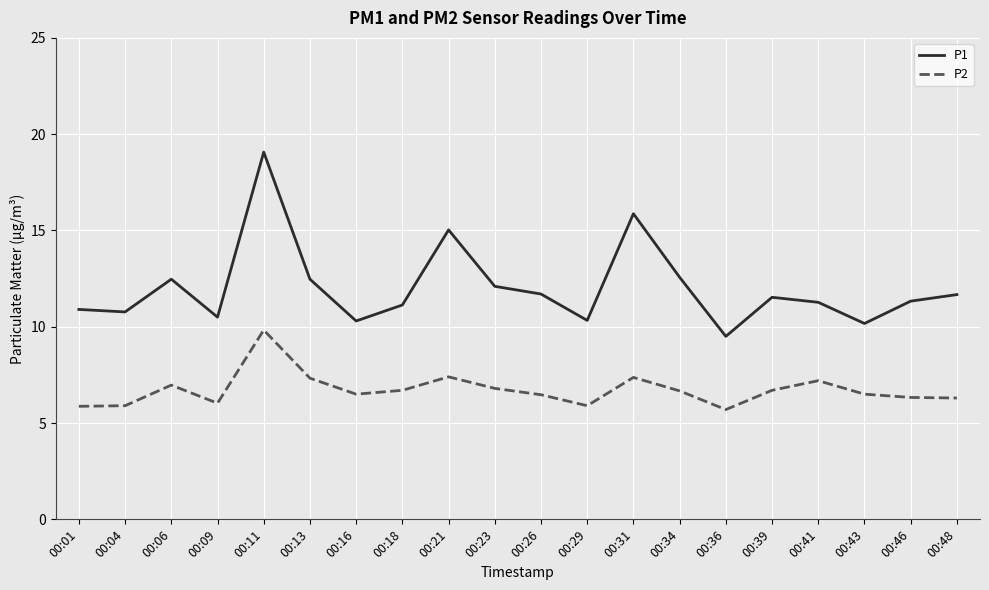

What is the total value across all series at 00:01?

16.8